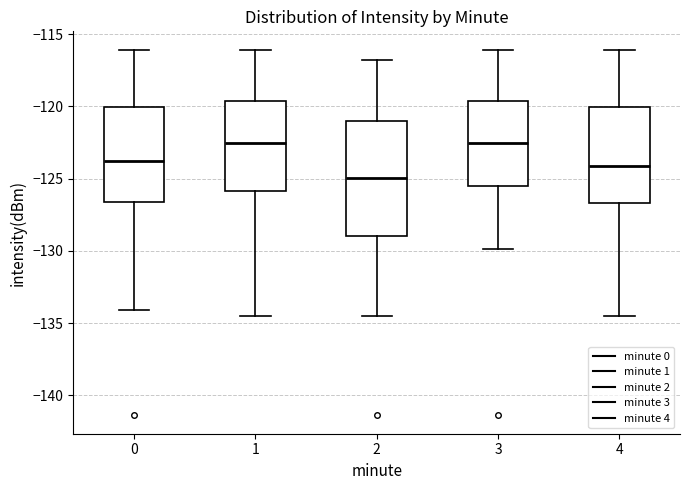

Which box's median line is the lowest?

2